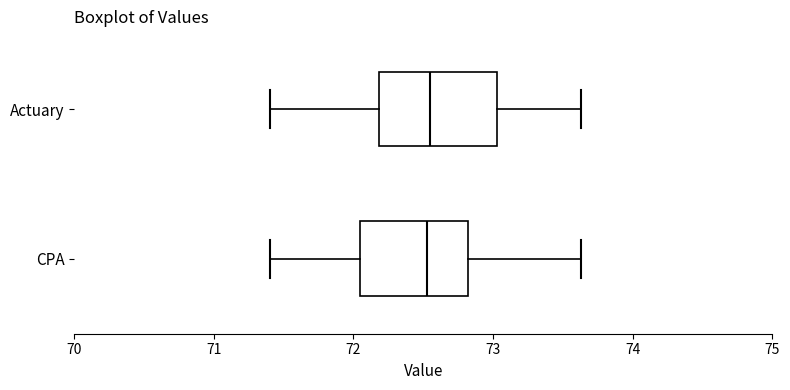

Reading bottom to top, read every box against the x-axis: the position of its median line, the range the box covers, and the ends of its whiskers. The values are not printed on the chart, so give them approximately, as read against the axis.

CPA: median 72.5, box 72.0 to 72.8, whiskers 71.4 to 73.6
Actuary: median 72.6, box 72.2 to 73.0, whiskers 71.4 to 73.6